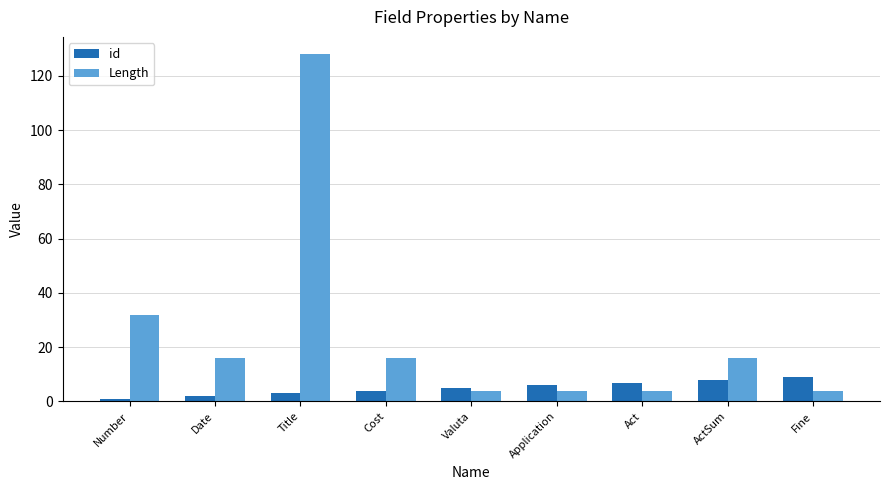

What is the value of the Length bar at the 2nd from the left?

16